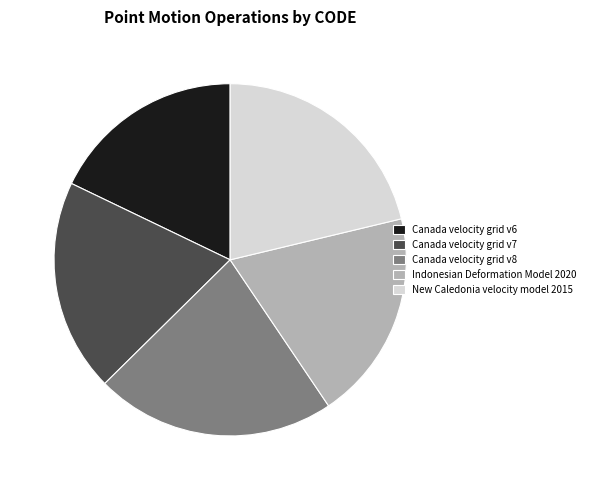

Which category has the smallest portion of the pie?

Canada velocity grid v6